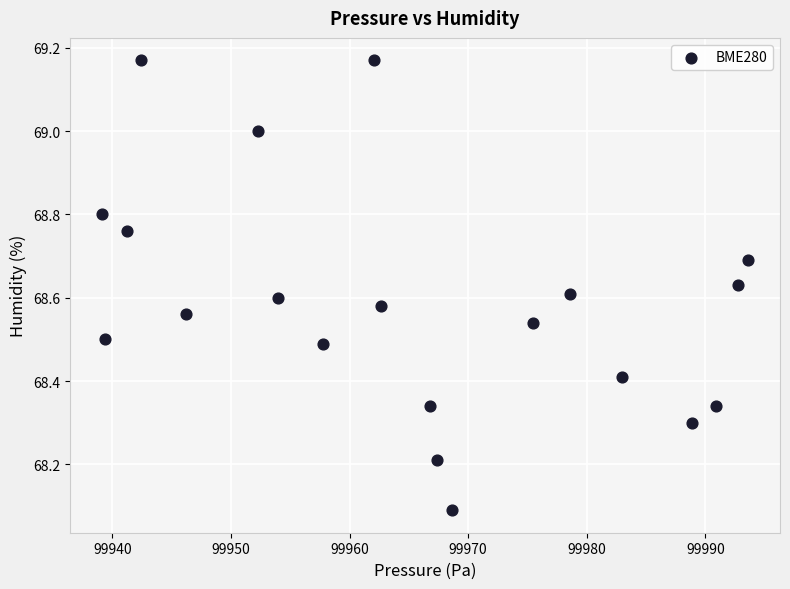

What Y value in the scatter plot is closest to 68?

68.1